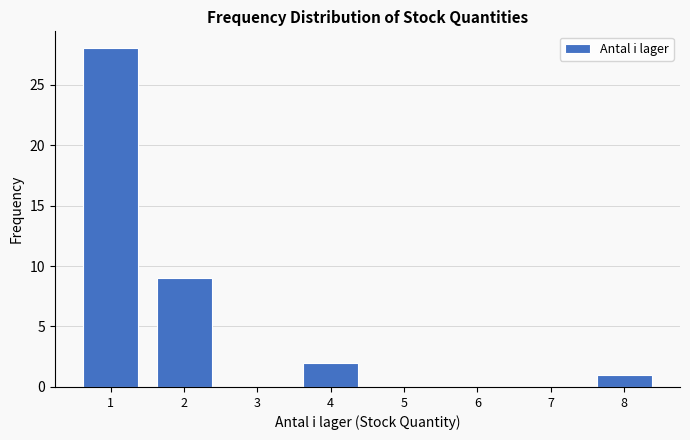

Reading left to right, extract all data points from this chart.

1=28	2=9	3=0	4=2	5=0	6=0	7=0	8=1